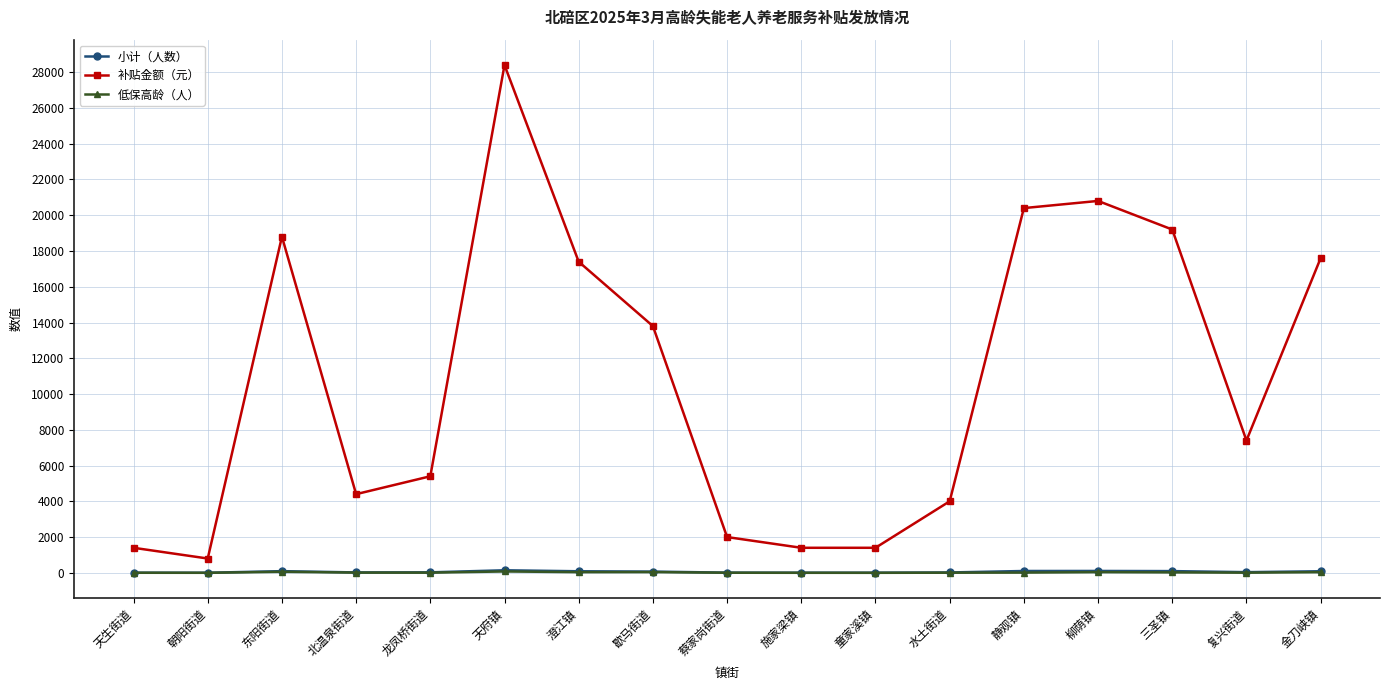

Which label corresponds to the largest value in the chart?

天府镇